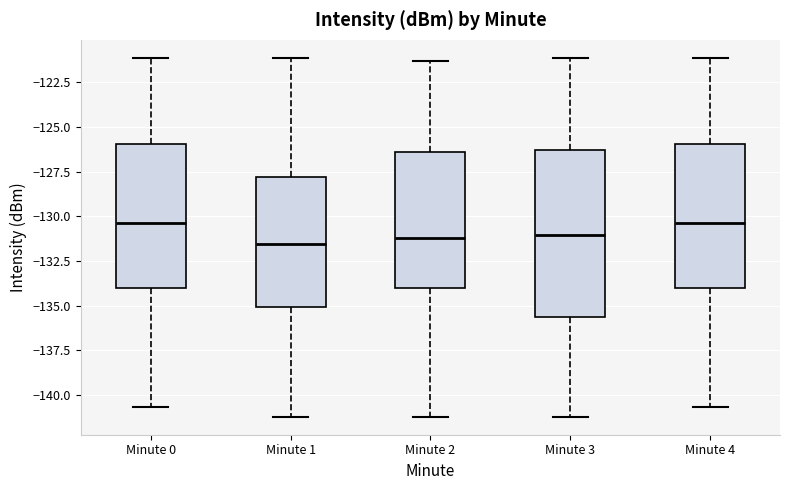

Where does the upper whisker of the box for Minute 2 end on the y-axis? The values are not printed on the chart, so give them approximately, as read against the axis.

-121.5